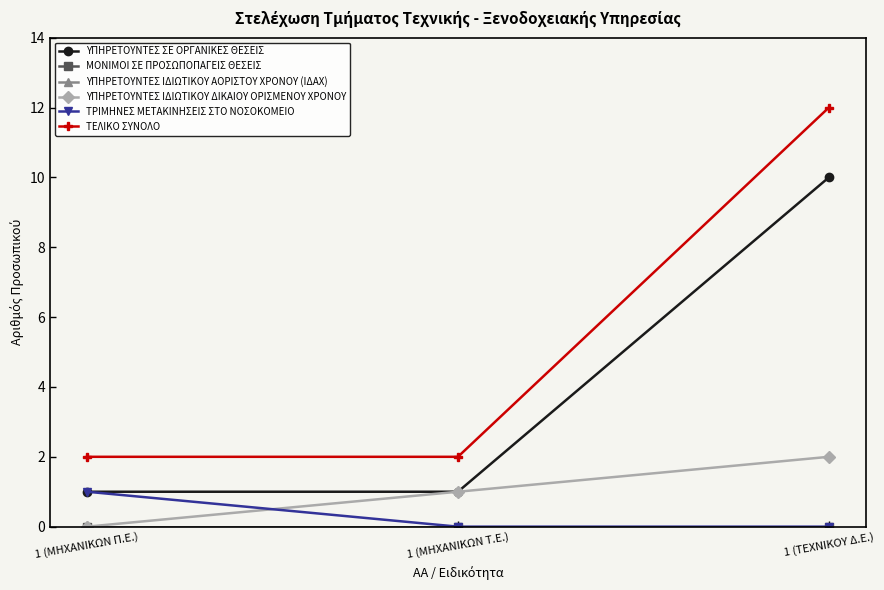

Does the chart have visible grid lines?

No